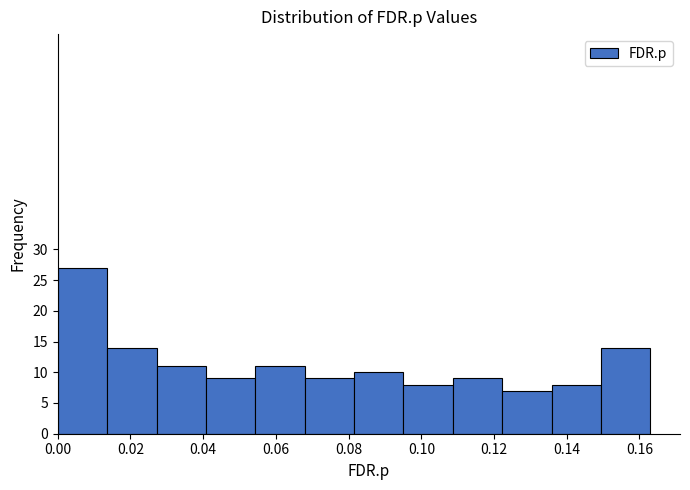

How tall is the bar that spans 0.096 to 0.108 on the x-axis? Neither the bar edges nor the heights are printed on the chart, so give them approximately, as read against the axes.

8